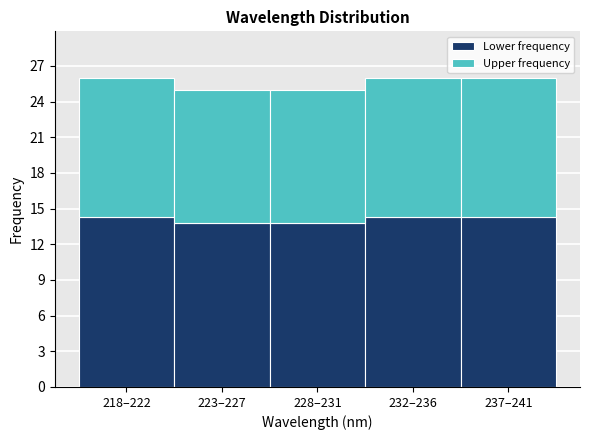

Reading left to right, list the values for the Lower frequency series.

218–222=14.3	223–227=13.8	228–231=13.8	232–236=14.3	237–241=14.3